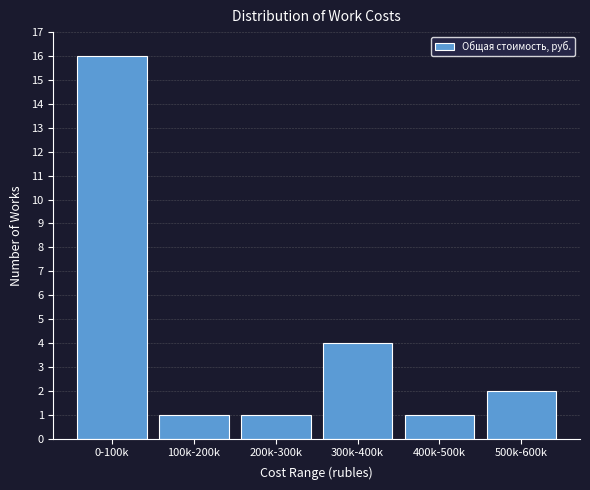

Reading left to right, what are all the values shown in this chart?

0-100k=16	100k-200k=1	200k-300k=1	300k-400k=4	400k-500k=1	500k-600k=2